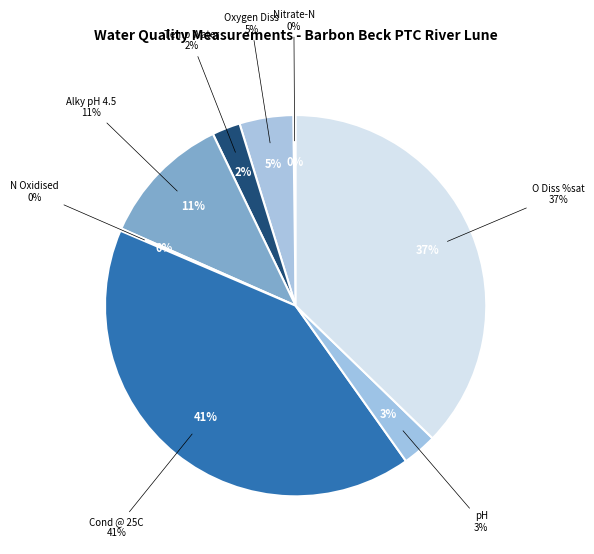

To the nearest percent, what portion does O Diss %sat represent?

37%